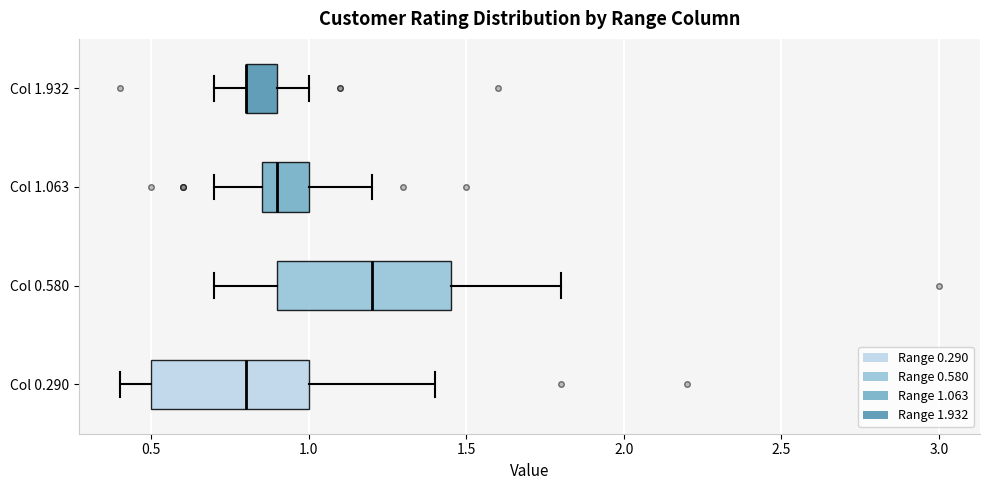

Reading bottom to top, read every box against the x-axis: the position of its median line, the range the box covers, and the ends of its whiskers. The values are not printed on the chart, so give them approximately, as read against the axis.

Col 0.290: median 0.80, box 0.50 to 1.00, whiskers 0.40 to 1.40
Col 0.580: median 1.20, box 0.90 to 1.45, whiskers 0.70 to 1.80
Col 1.063: median 0.90, box 0.85 to 1.00, whiskers 0.70 to 1.20
Col 1.932: median 0.80 (drawn on the box's left edge), box 0.80 to 0.90, whiskers 0.70 to 1.00